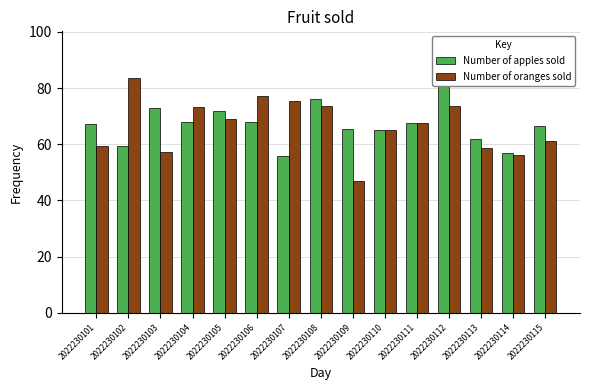

What is the maximum value shown in the chart?

83.5